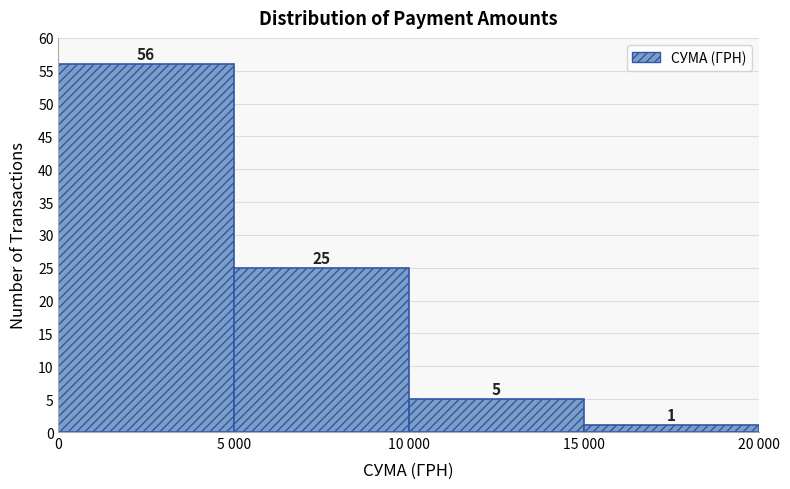

Reading left to right, extract all data points from this chart.

0=56	5 000=25	10 000=5	15 000=1